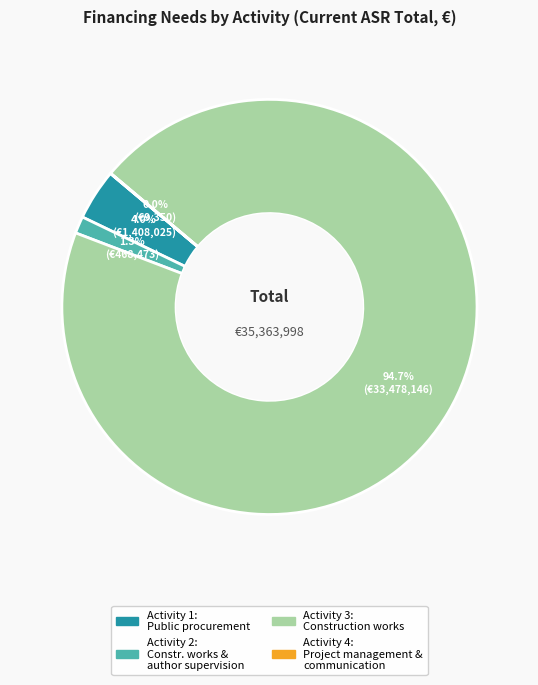

Is there a majority slice in this chart?

Yes